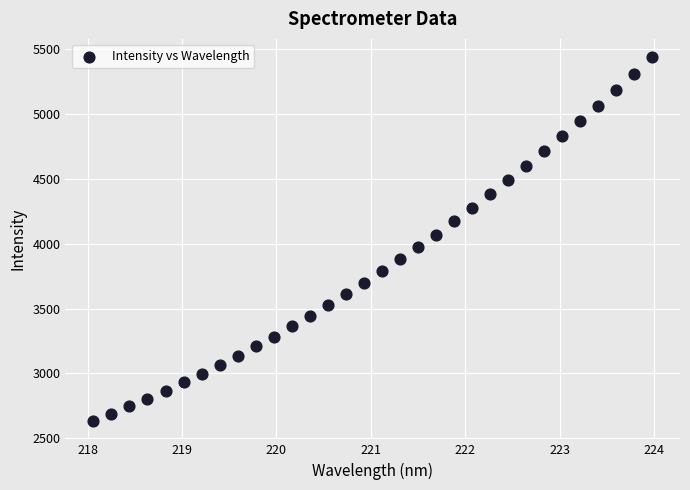

What is the range of X values (max minus min)?

5.9